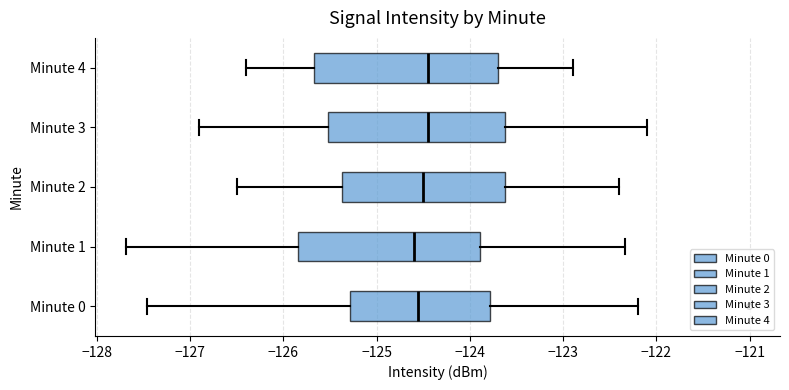

Where is the right edge of the box for Minute 2 on the x-axis? The values are not printed on the chart, so give them approximately, as read against the axis.

-123.6